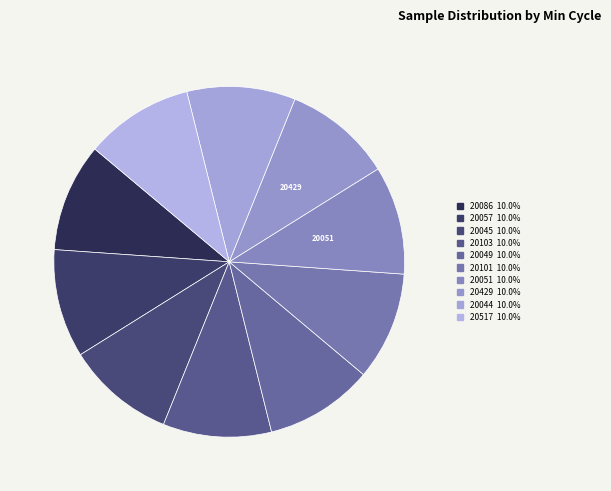

How many slices are in this pie chart?

10